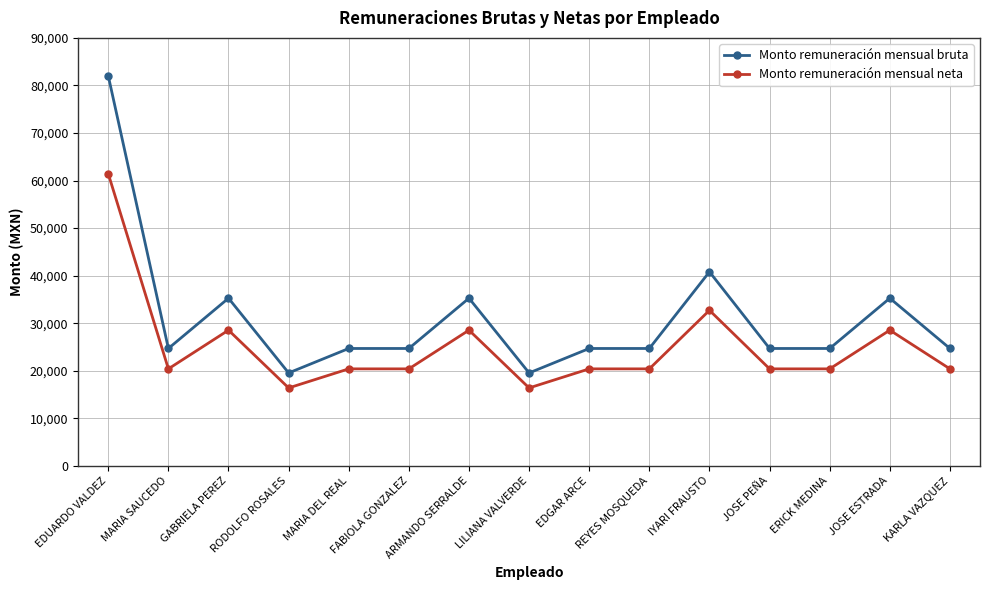

Which series has the widest spread of values?

Monto remuneración mensual bruta